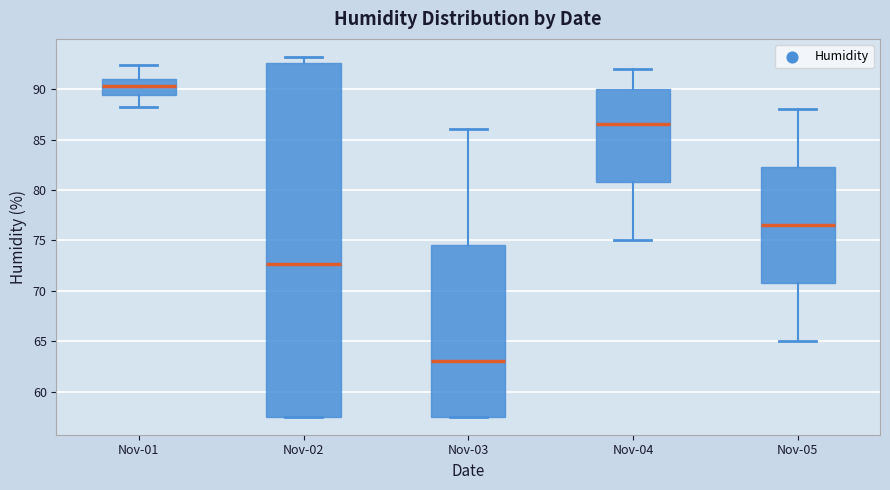

Which box has the lowest median line?

Nov-03